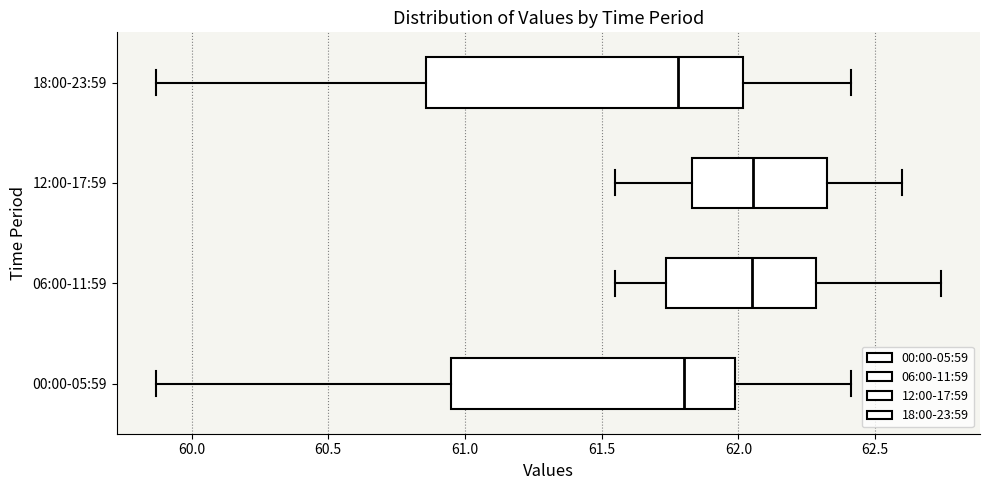

Reading bottom to top, read every box against the x-axis: the position of its median line, the range the box covers, and the ends of its whiskers. The values are not printed on the chart, so give them approximately, as read against the axis.

00:00-05:59: median 61.80, box 60.95 to 62.00, whiskers 59.85 to 62.40
06:00-11:59: median 62.05, box 61.75 to 62.30, whiskers 61.55 to 62.75
12:00-17:59: median 62.05, box 61.85 to 62.30, whiskers 61.55 to 62.60
18:00-23:59: median 61.80, box 60.85 to 62.00, whiskers 59.85 to 62.40